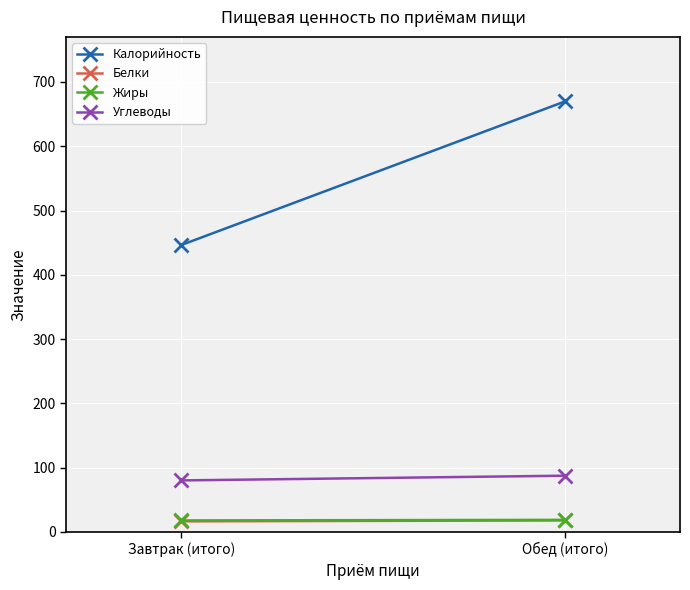

What is the maximum value shown in the chart?

669.7